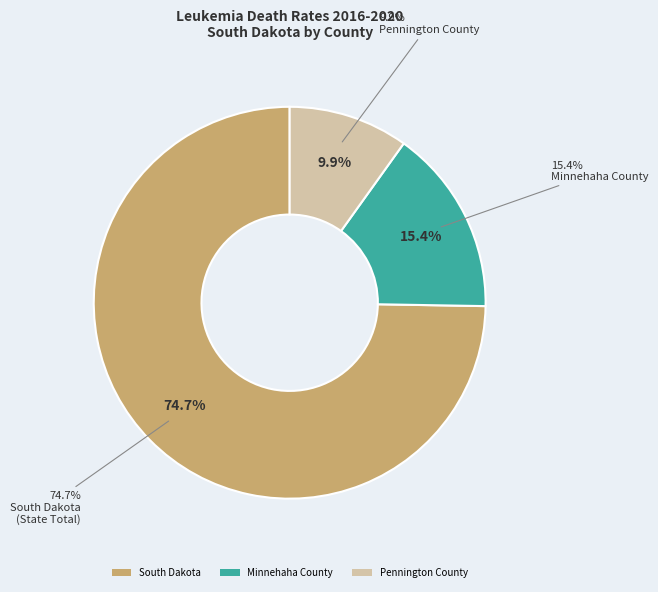

Count the number of slices in the pie.

3